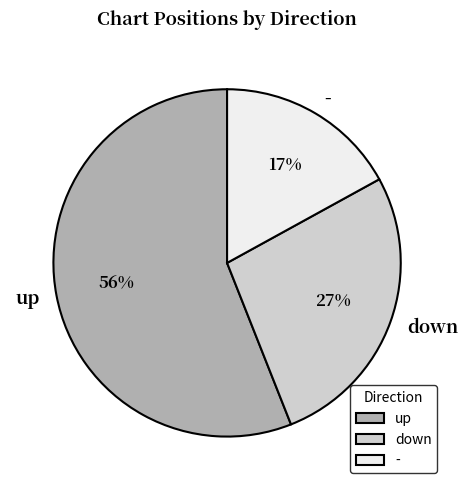

Which category accounts for the majority?

up